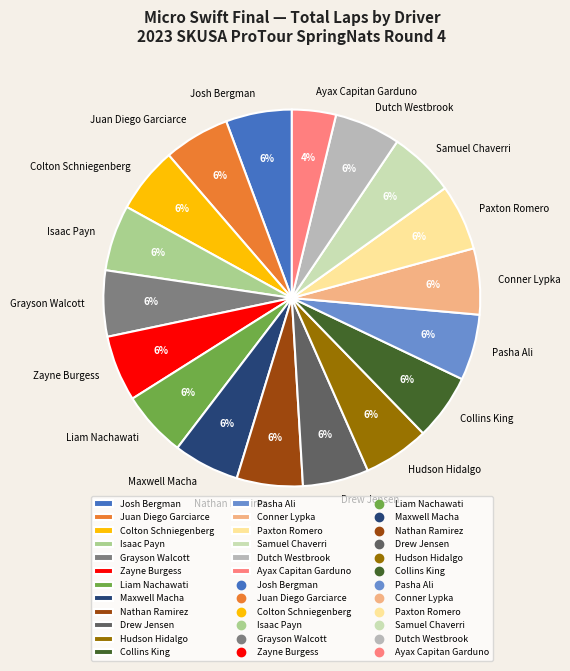

To the nearest percent, what portion does Dutch Westbrook represent?

6%